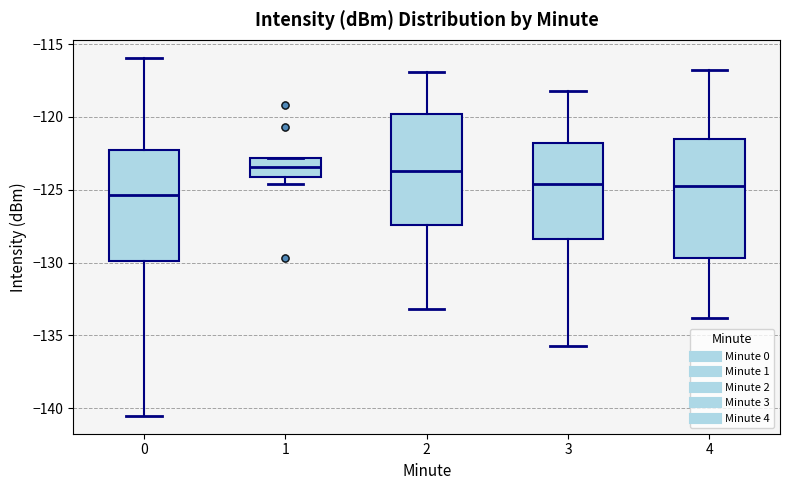

Where is the lower edge of the box at x = 1 on the y-axis? The values are not printed on the chart, so give them approximately, as read against the axis.

-124.0